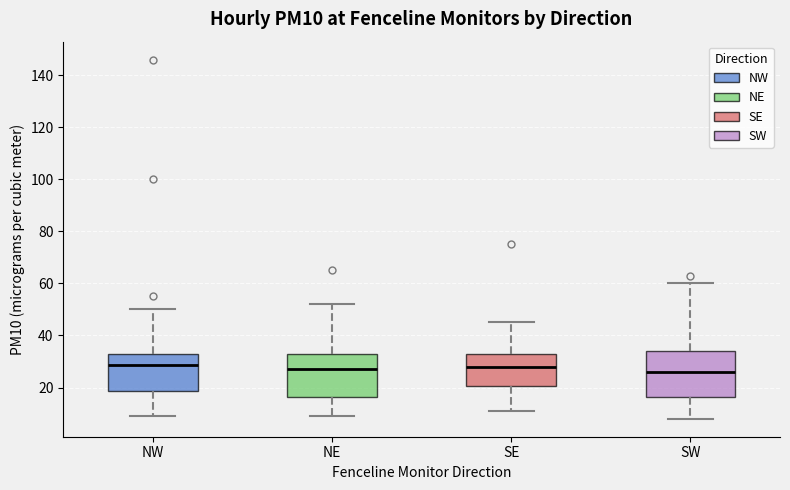

Reading left to right, transcribe this box plot: for each box, give where its median line is, the range the box spans, and where its two whiskers end, as read against the y-axis. The values are not printed on the chart, so give them approximately, as read against the axis.

NW: median 28, box 18 to 34, whiskers 10 to 50
NE: median 28, box 16 to 32, whiskers 10 to 52
SE: median 28, box 20 to 34, whiskers 12 to 46
SW: median 26, box 16 to 34, whiskers 8 to 60